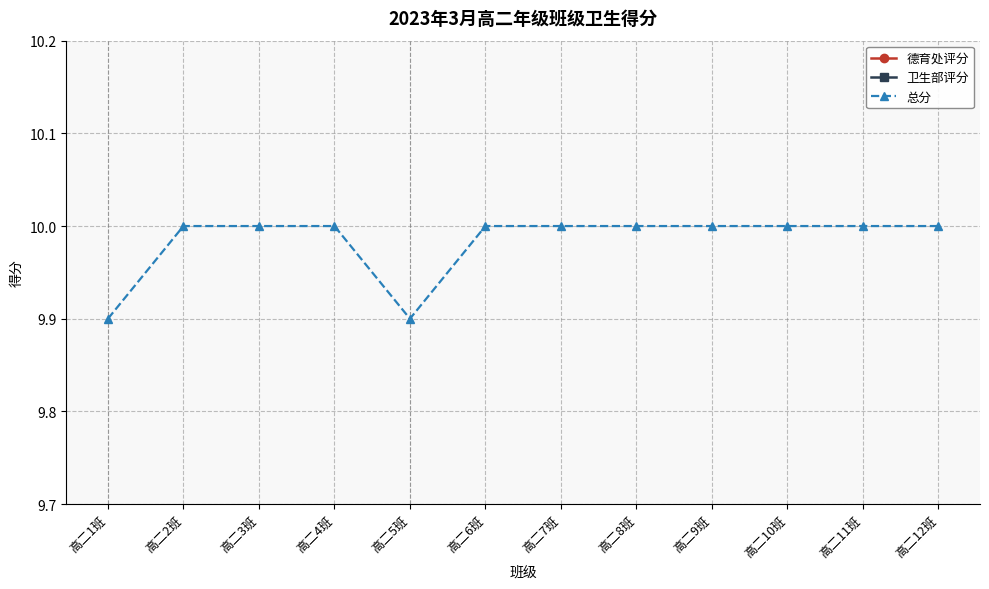

Rank the categories by 总分 value from lowest to highest.

高二1班, 高二5班, 高二2班, 高二3班, 高二4班, 高二6班, 高二7班, 高二8班, 高二9班, 高二10班, 高二11班, 高二12班